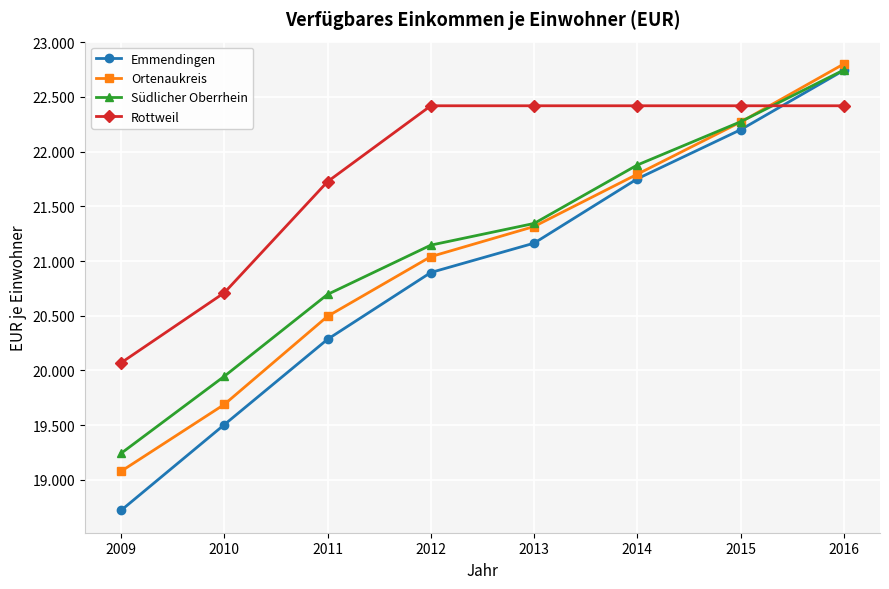

Is the value of Emmendingen at 2011 greater than the value of Südlicher Oberrhein at 2009?

Yes